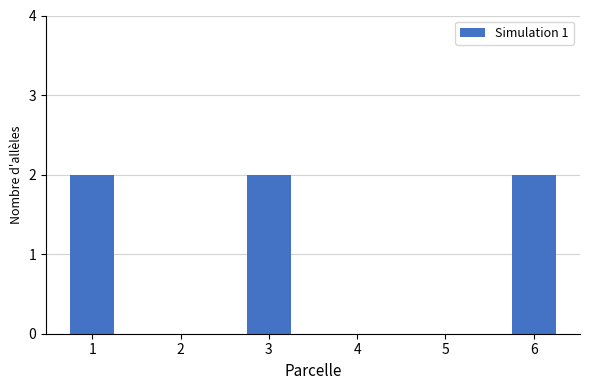

What is the sum of all values?

6